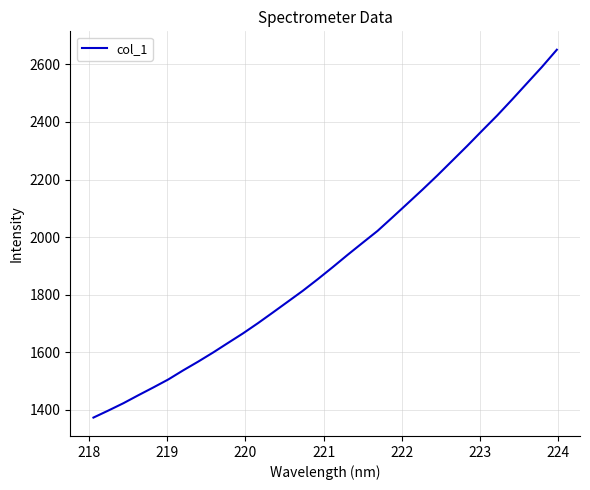

Count the number of values greater than 1895.

16